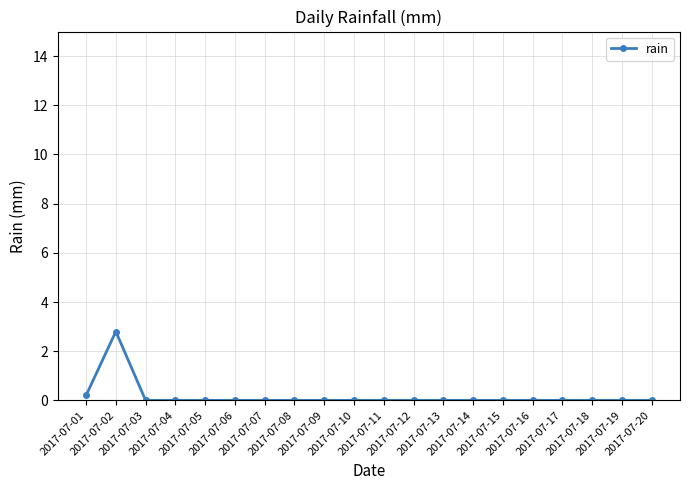

The value at 2017-07-19 is 0.0. True or false?

True